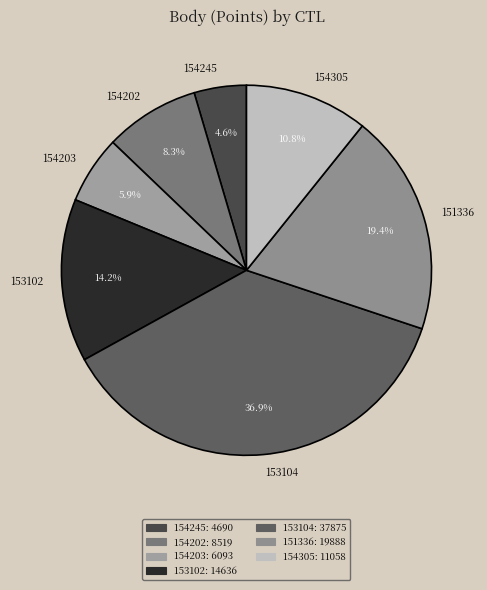

Combined, do 153102 and 154202 account for over 50%?

No